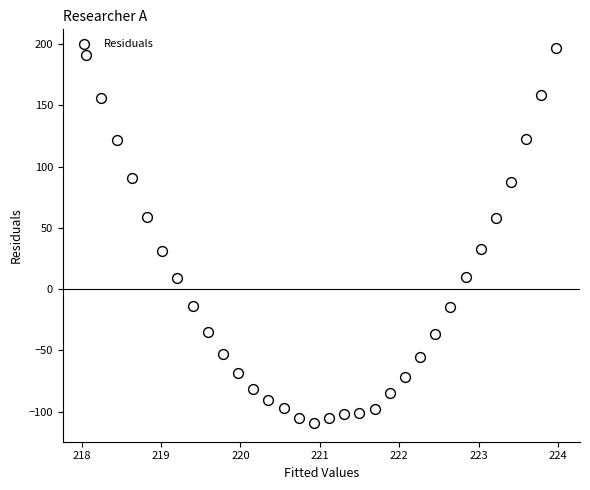

What is the range of X values (max minus min)?

5.9